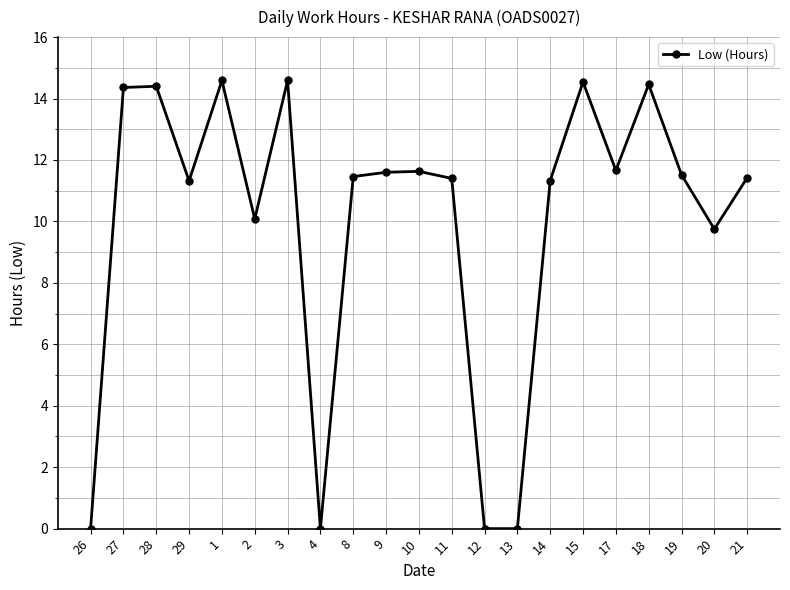

True or false: there are more than 1 points higher than both neighbors.

True